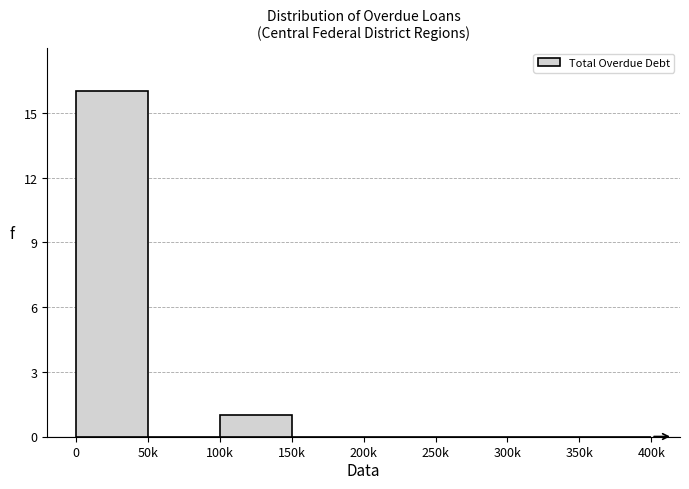

Reading right to left, extract all data points from this chart.

350k=0	300k=0	250k=0	200k=0	150k=0	100k=1	50k=0	0=16